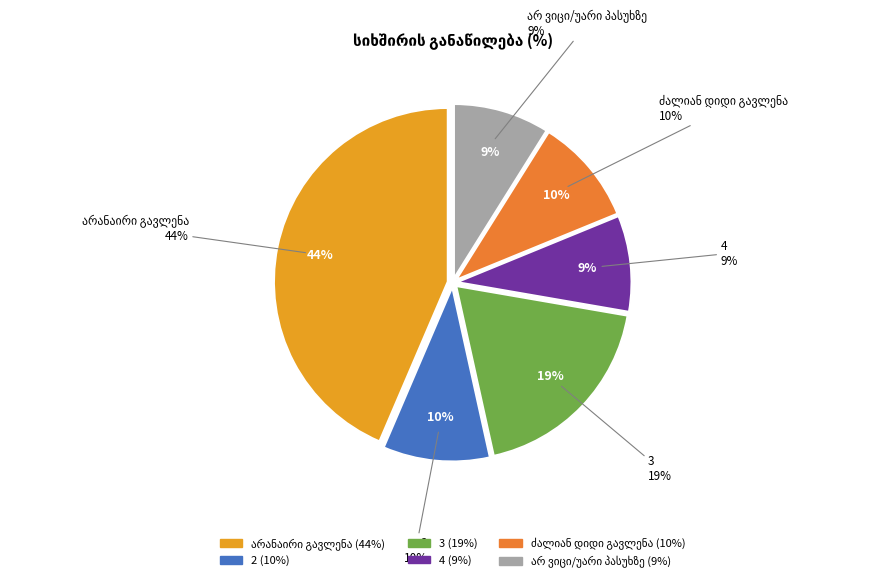

What is the smallest slice in the pie chart?

4